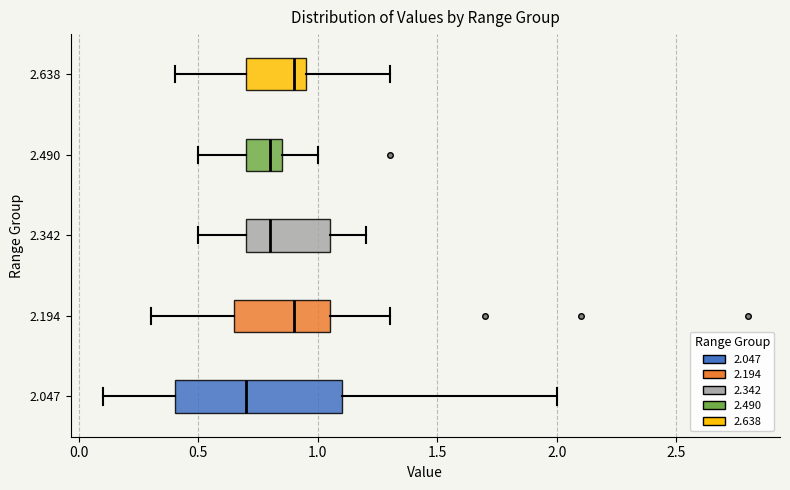

Where does the right whisker of the box at y = 2.047 end on the x-axis? The values are not printed on the chart, so give them approximately, as read against the axis.

2.00